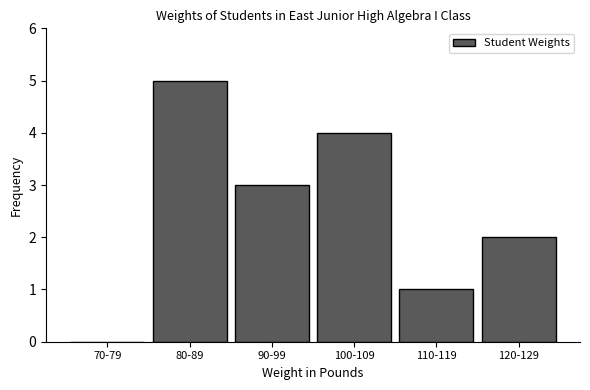

Reading left to right, extract all data points from this chart.

70-79=0	80-89=5	90-99=3	100-109=4	110-119=1	120-129=2